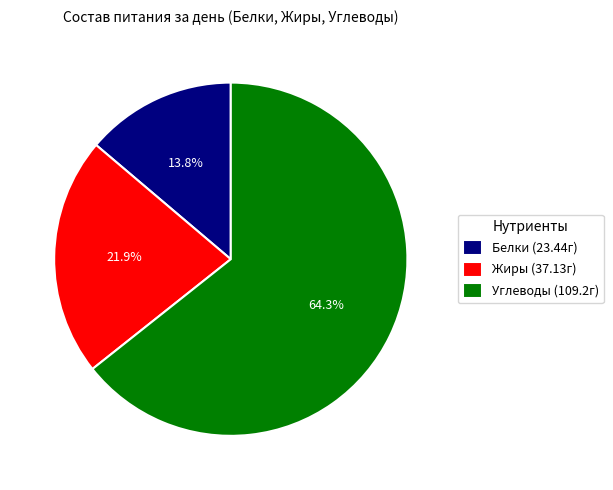

Which category has the biggest portion of the pie?

Углеводы